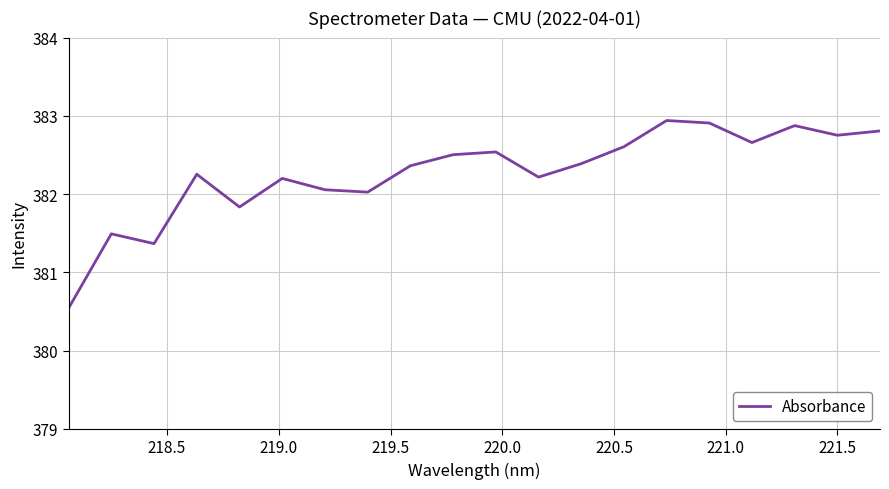

What is the greatest value displayed?

382.9